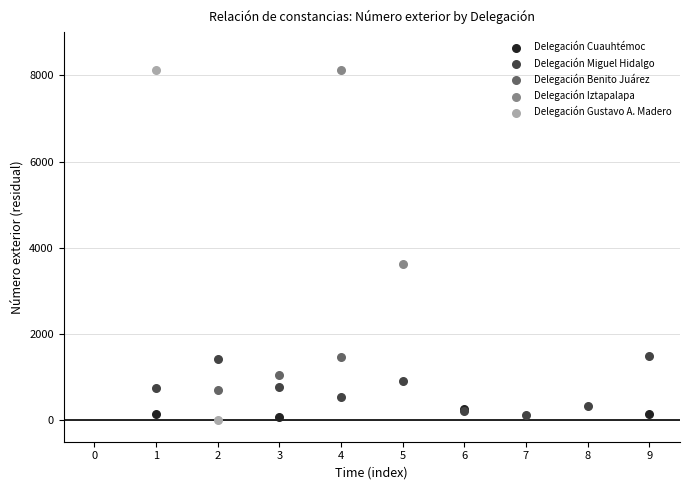

Which series has the largest Y range (max minus min)?

Delegación Gustavo A. Madero